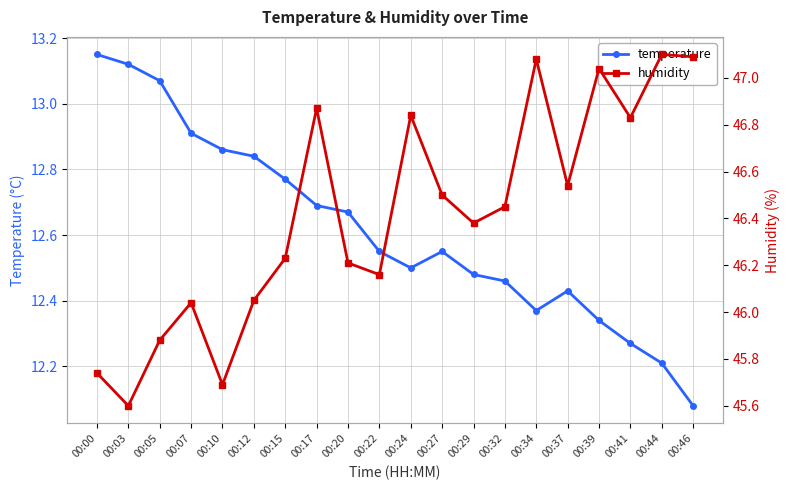

True or false: temperature has a value of 3.9 at 00:27.

False